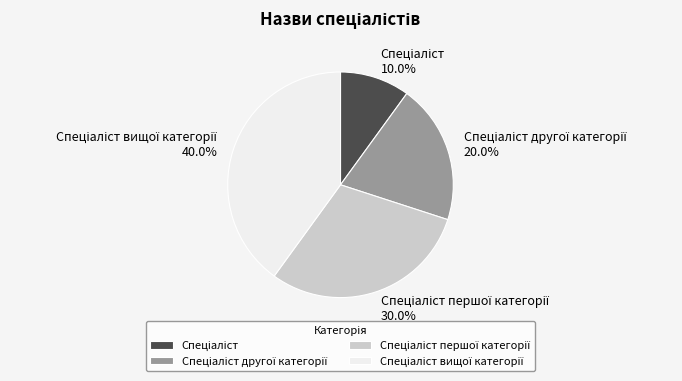

Is there any slice that represents more than half of the pie?

No